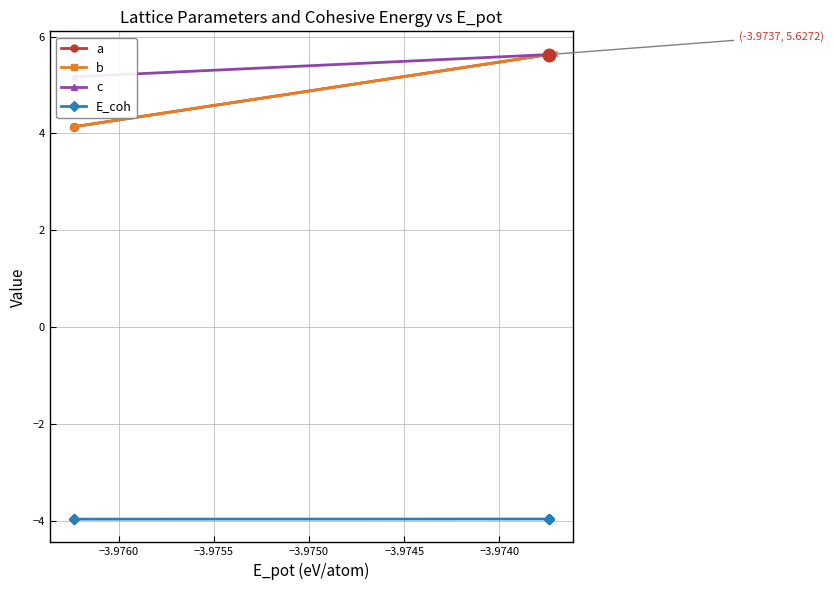

Rank the series at −3.9745 from highest to lowest value.

a, b, c, E_coh